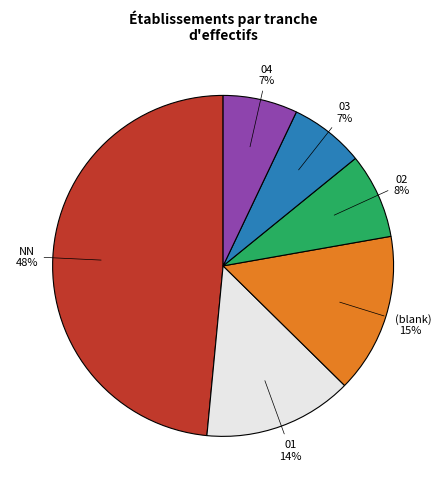

How many segments does this pie chart have?

6